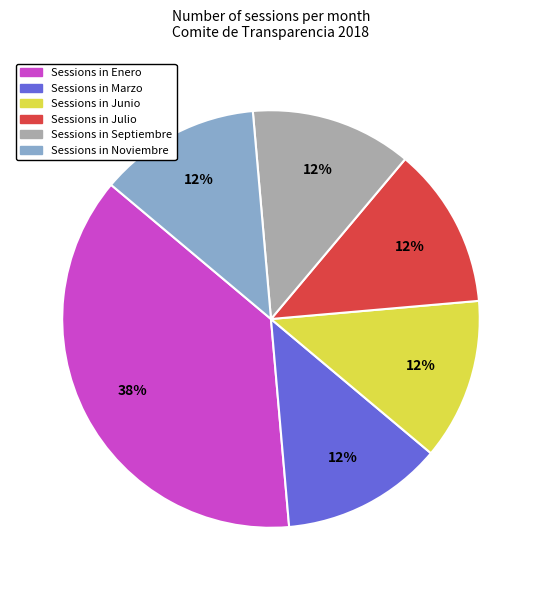

Is there a majority slice in this chart?

No